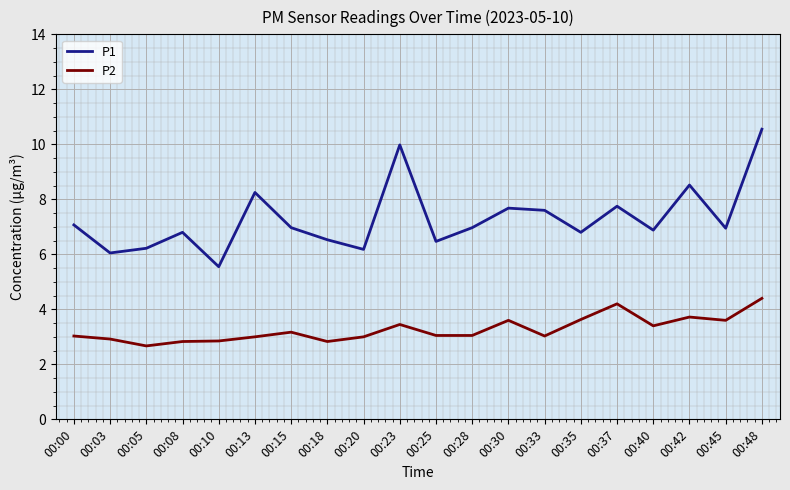

What are all the series names shown in the legend?

P1, P2